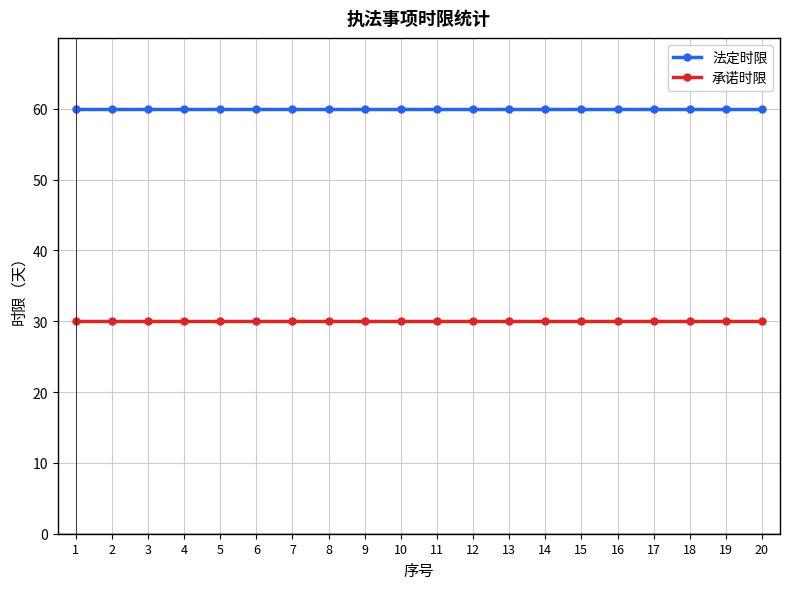

Rank the series by their maximum value, from highest to lowest.

法定时限, 承诺时限